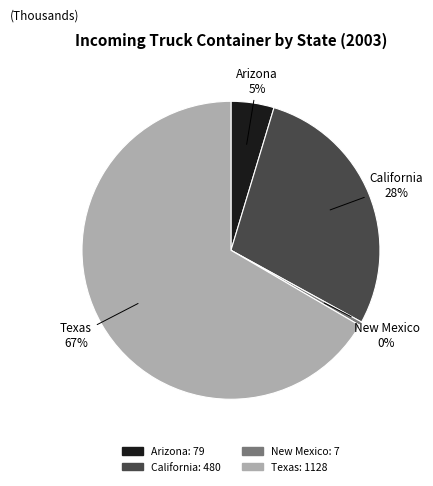

Which has a higher value, Texas: 1128 or Arizona: 79?

Texas: 1128